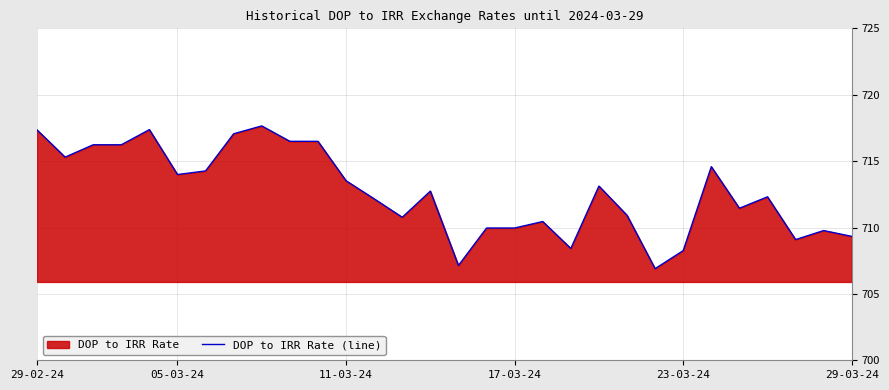

Reading left to right, list all the values displayed in this chart.

717.4	715.3	716.2	716.2	717.4	714.0	714.3	717.1	717.6	716.5	716.5	713.5	712.2	710.8	712.7	707.1	710.0	710.0	710.5	708.4	713.1	710.9	706.9	708.3	714.6	711.5	712.3	709.1	709.8	709.3